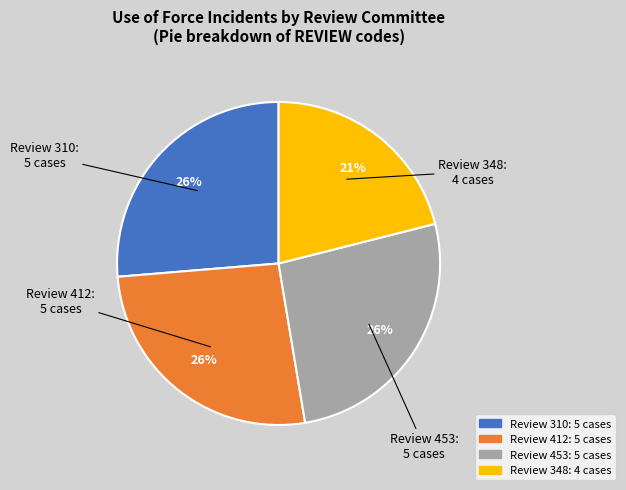

Is there a majority slice in this chart?

No